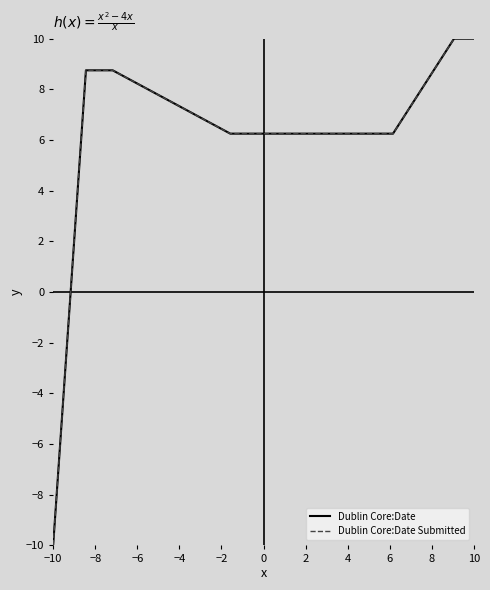

True or false: Dublin Core:Date Submitted and Dublin Core:Date intersect in this chart.

False